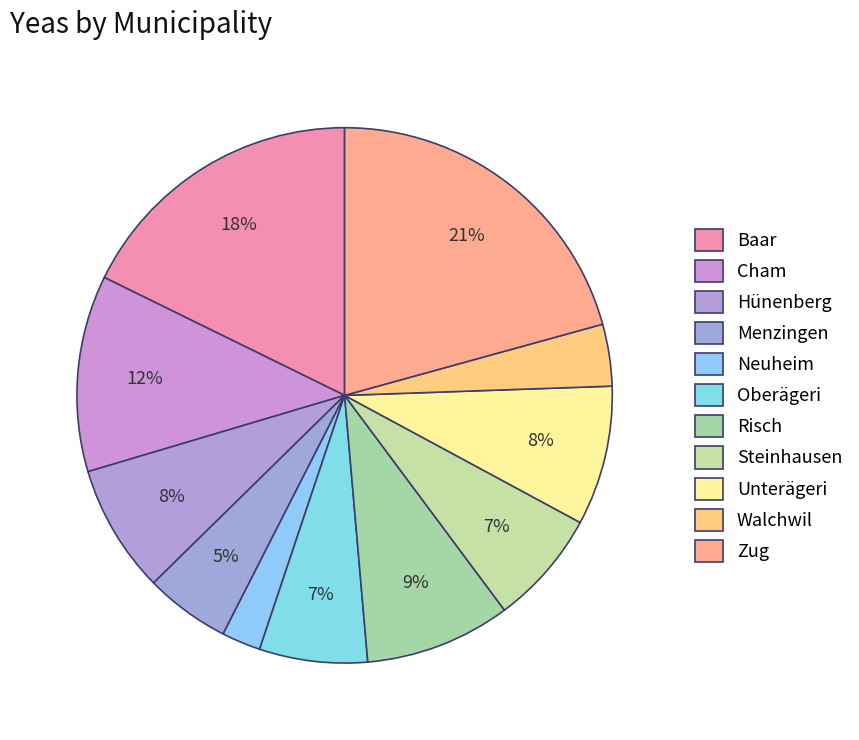

To the nearest percent, what portion does Menzingen represent?

5%